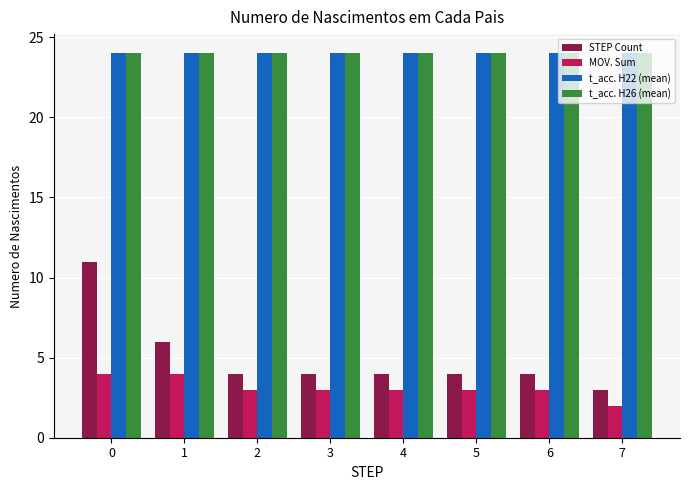

What is the total value across all series at 5?

55